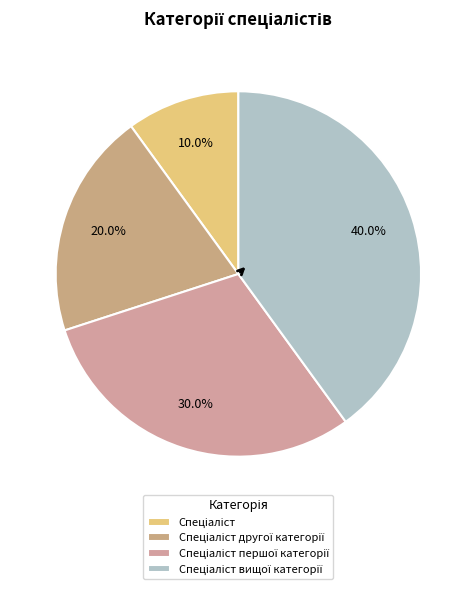

To the nearest percent, what is the difference between the largest and smallest slice percentages?

30%